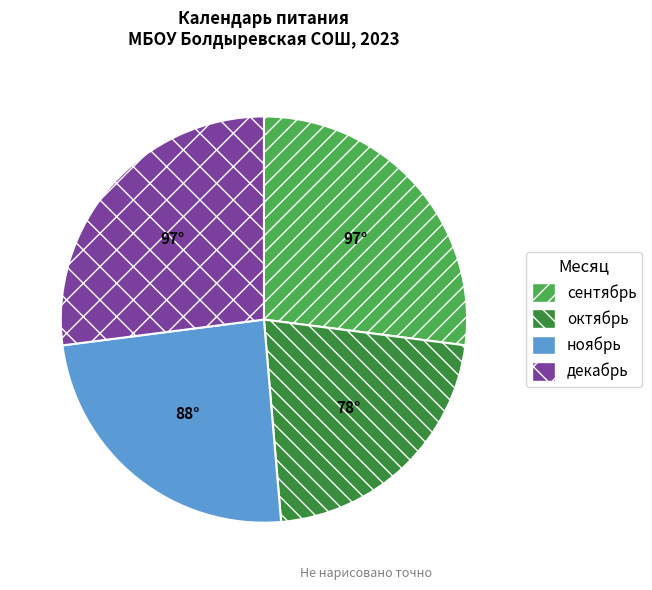

Is it true that октябрь is 30% of the pie?

False